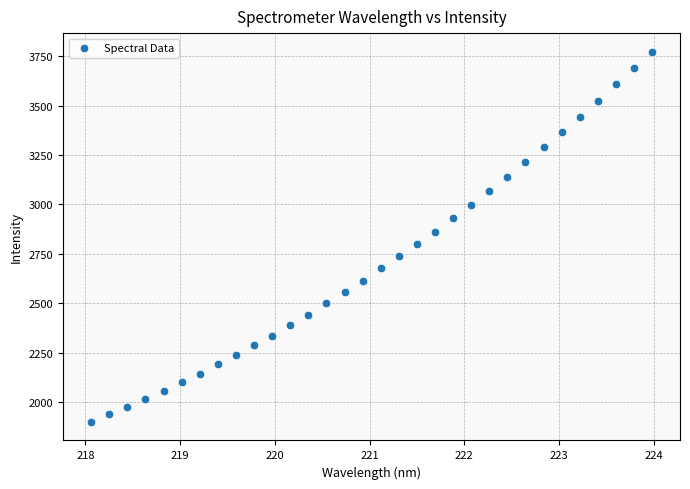

What is the range of Y values (max minus min)?

1875.8